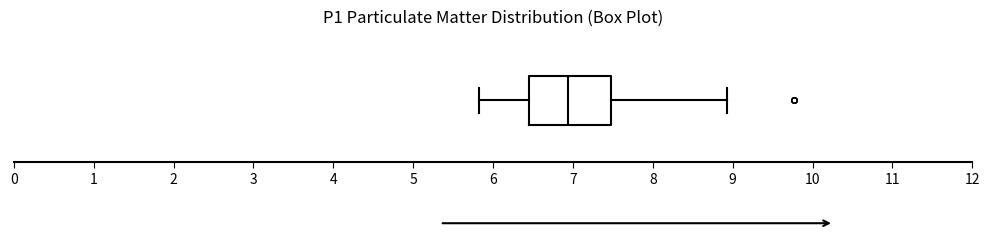

Where is the right edge of the box on the x-axis? The values are not printed on the chart, so give them approximately, as read against the axis.

7.5